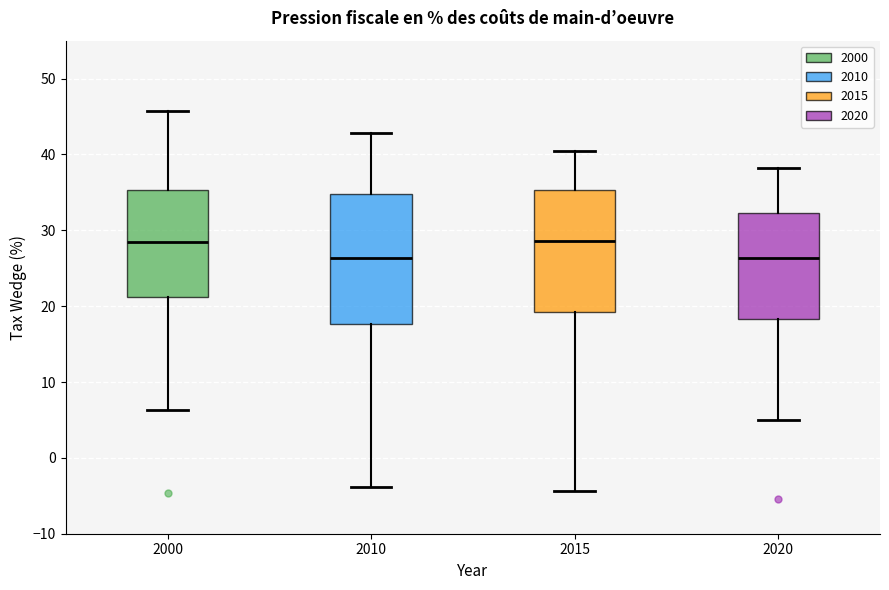

Reading left to right, transcribe this box plot: for each box, give where its median line is, the range the box spans, and where its two whiskers end, as read against the y-axis. The values are not printed on the chart, so give them approximately, as read against the axis.

2000: median 28, box 21 to 35, whiskers 6 to 46
2010: median 26, box 18 to 35, whiskers -4 to 43
2015: median 29, box 19 to 35, whiskers -4 to 41
2020: median 26, box 18 to 32, whiskers 5 to 38